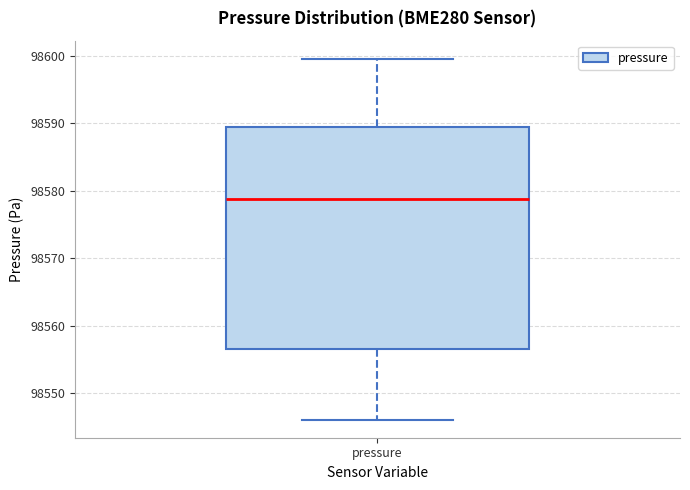

Where does the median line of the box for pressure sit on the y-axis? The values are not printed on the chart, so give them approximately, as read against the axis.

98579